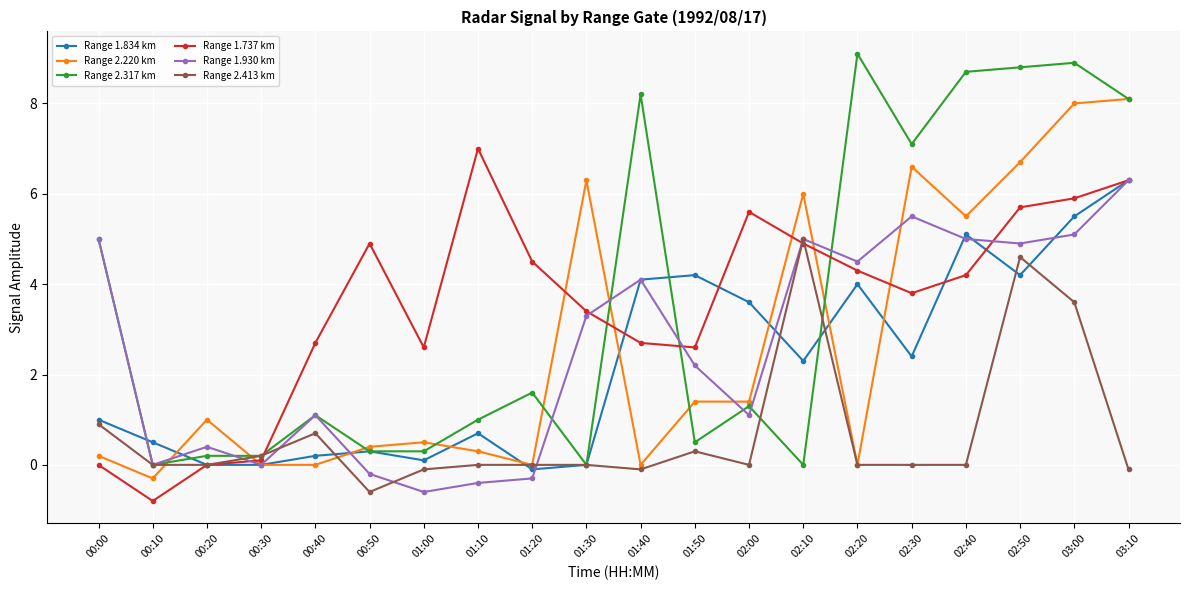

Is it true that Range 2.317 km equals 4.1 at 02:40?

False